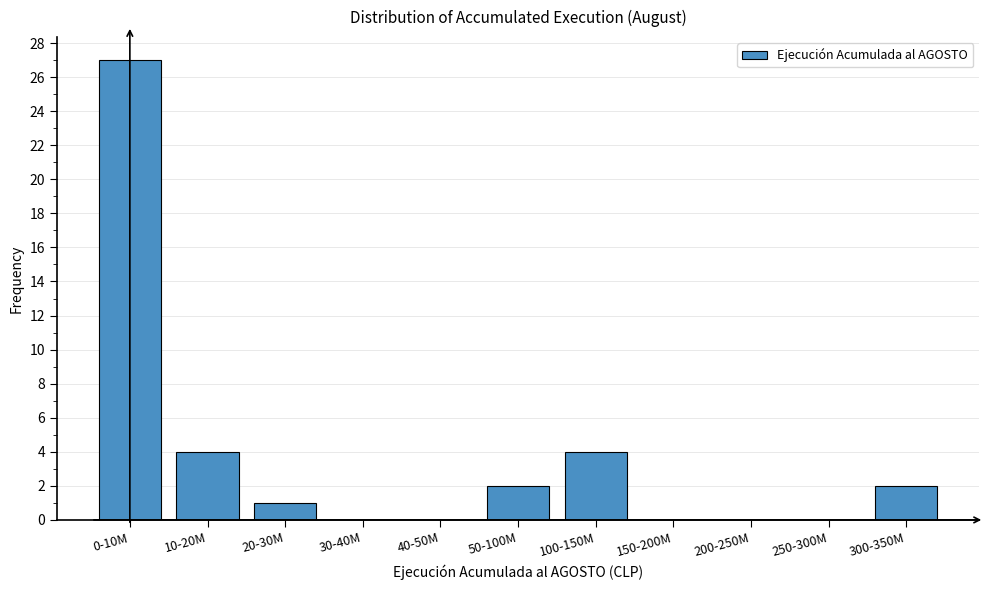

Reading right to left, list all the values displayed in this chart.

300-350M=2	250-300M=0	200-250M=0	150-200M=0	100-150M=4	50-100M=2	40-50M=0	30-40M=0	20-30M=1	10-20M=4	0-10M=27